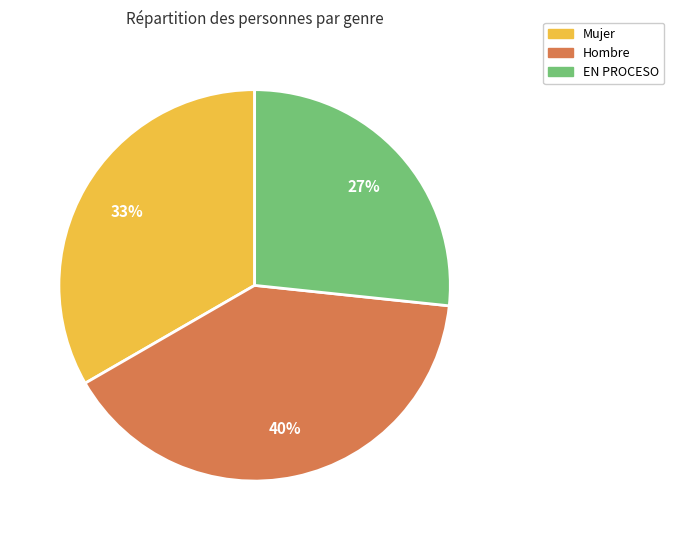

How many segments does this pie chart have?

3